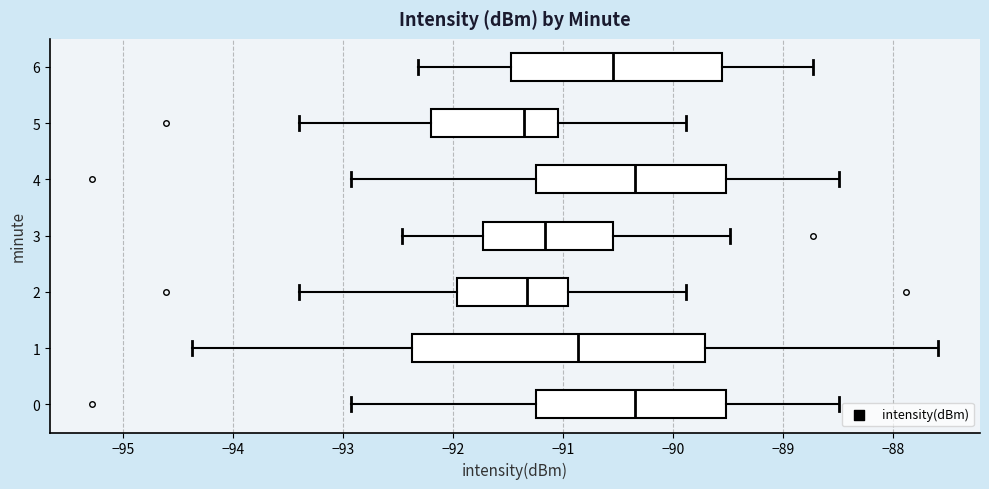

Which box is the widest, from its left edge to its right edge?

1